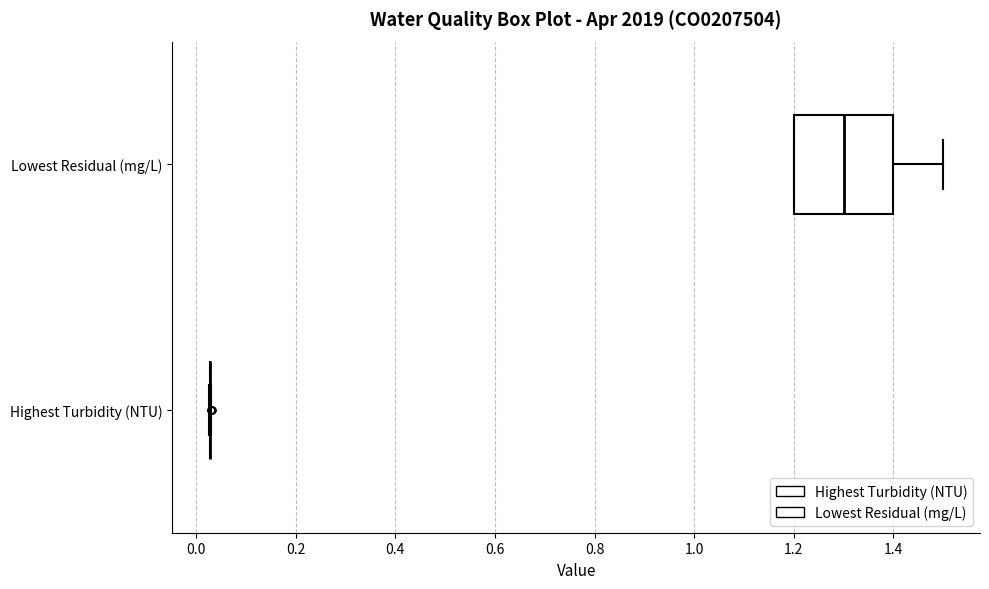

Where does the right whisker of the box for Lowest Residual (mg/L) end on the x-axis? The values are not printed on the chart, so give them approximately, as read against the axis.

1.50